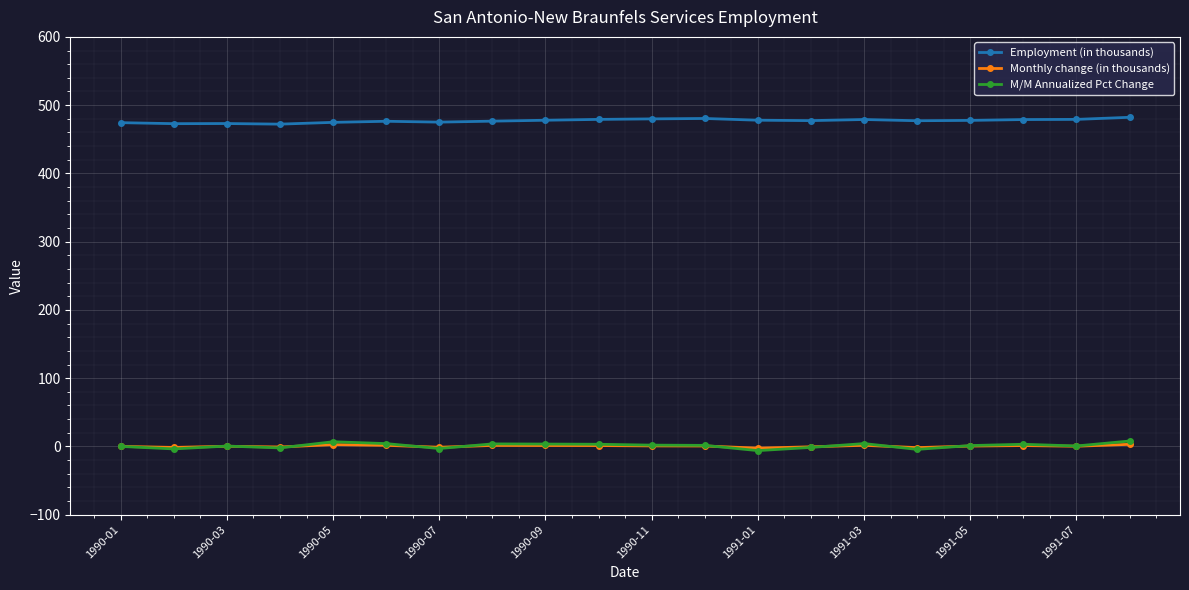

True or false: Employment (in thousands) and Monthly change (in thousands) cross at least once.

False